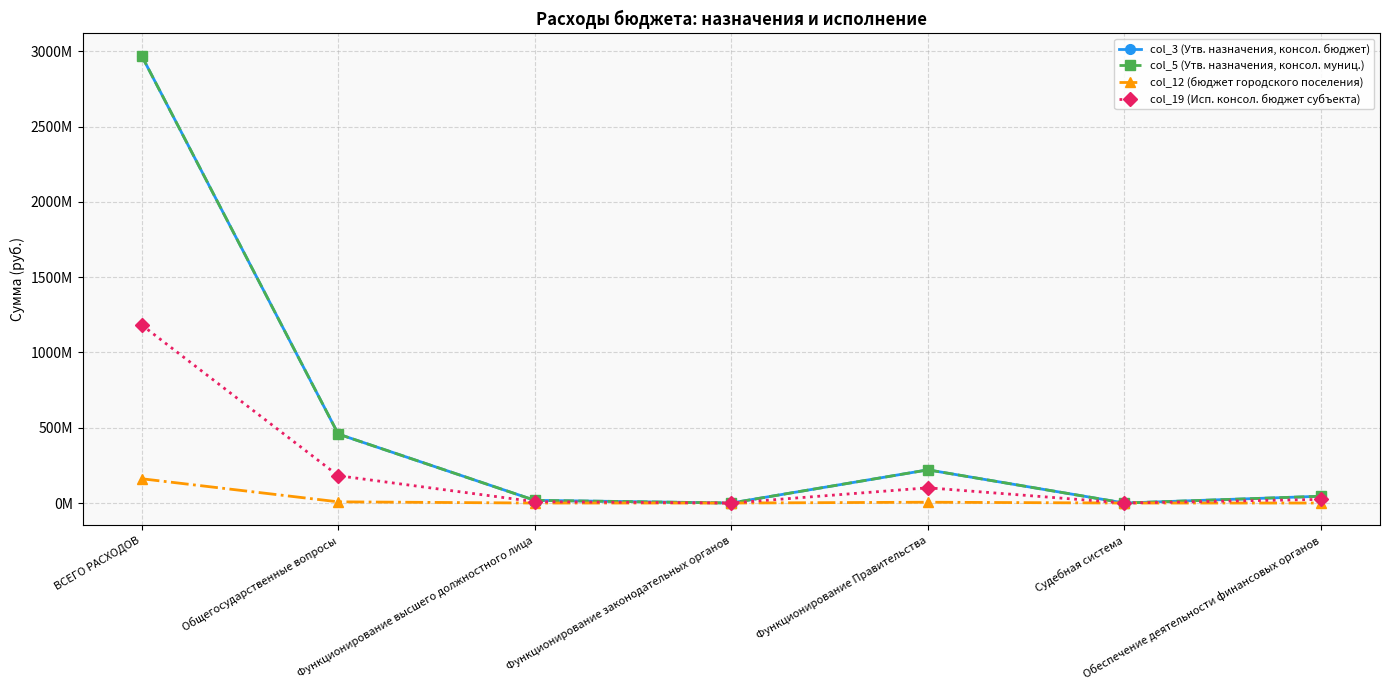

What is the label of the 6th point from the left?

Судебная система